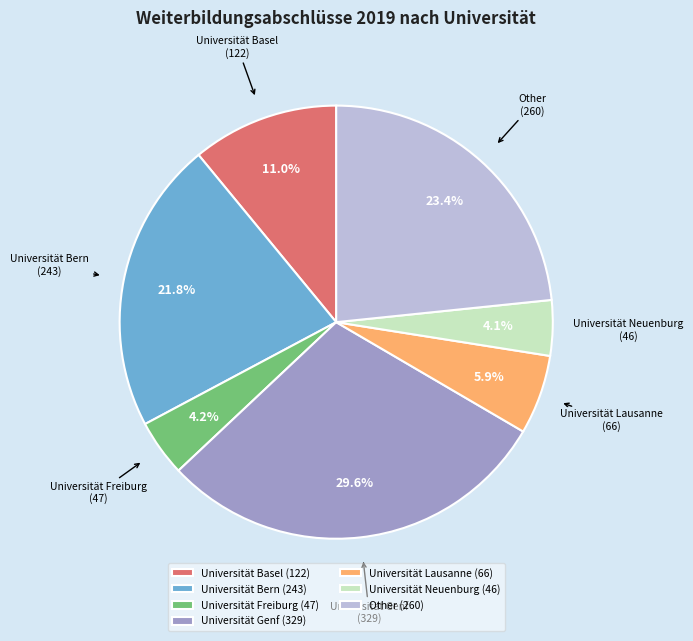

Between Other and Universität Neuenburg, which is larger?

Other